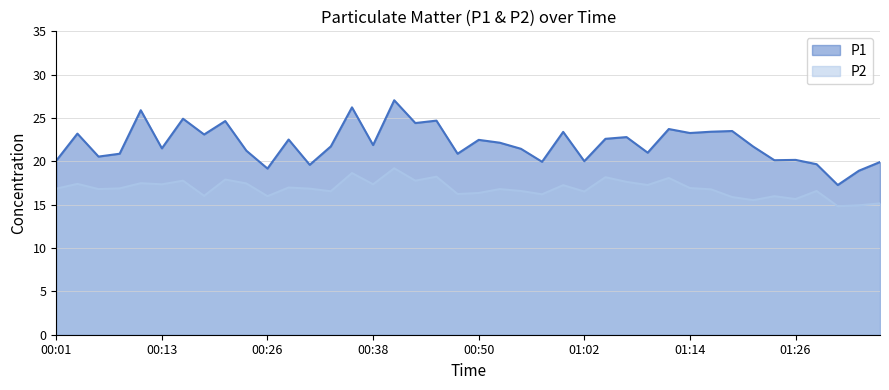

What is the average value of the P1 series?

22.0